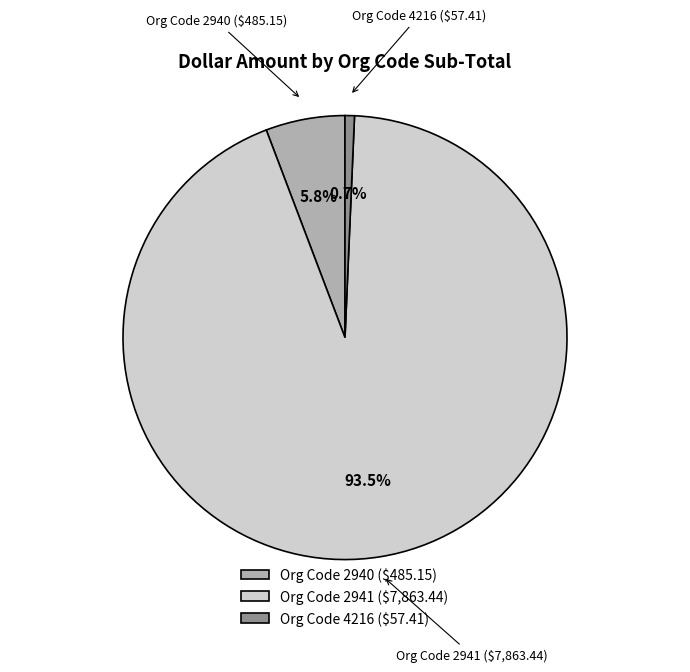

What is the smallest slice in the pie chart?

Org Code 4216